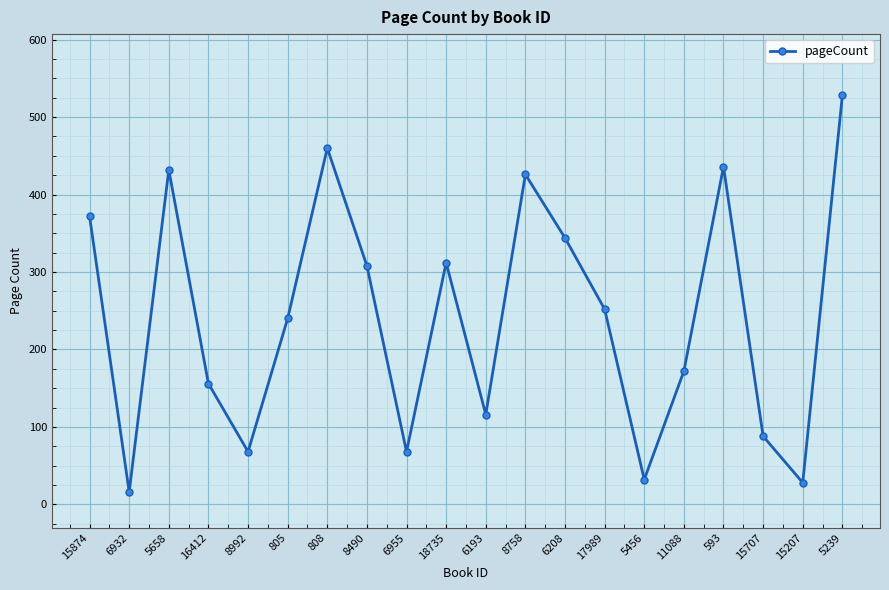

What is the average value?

243